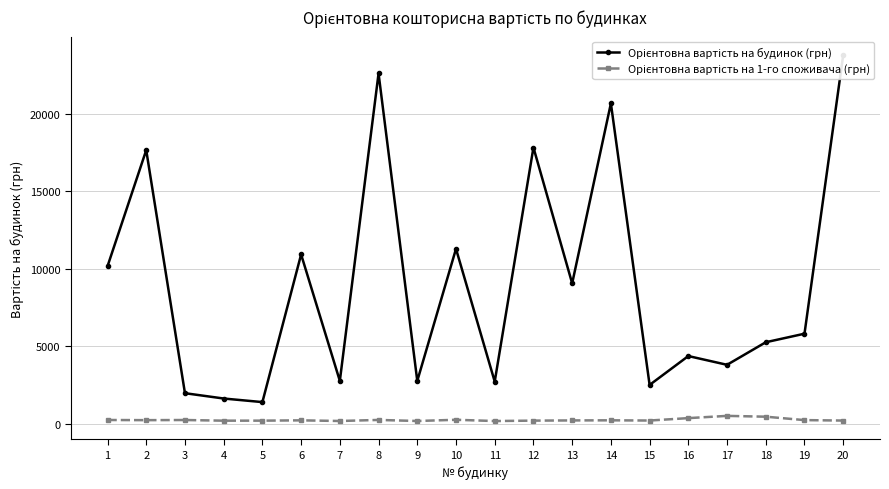

How many lines are shown in the chart?

2